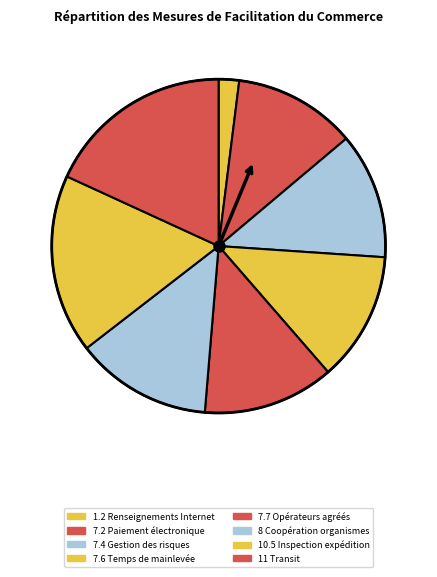

To the nearest percent, what portion does 11 Transit represent?

18%